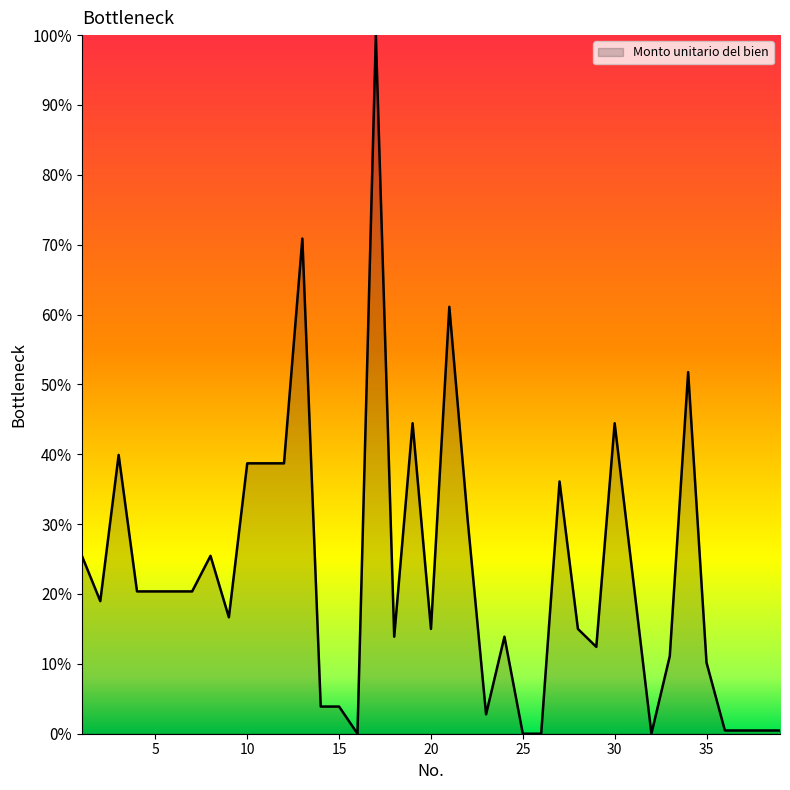

What is the greatest value displayed?

100.0